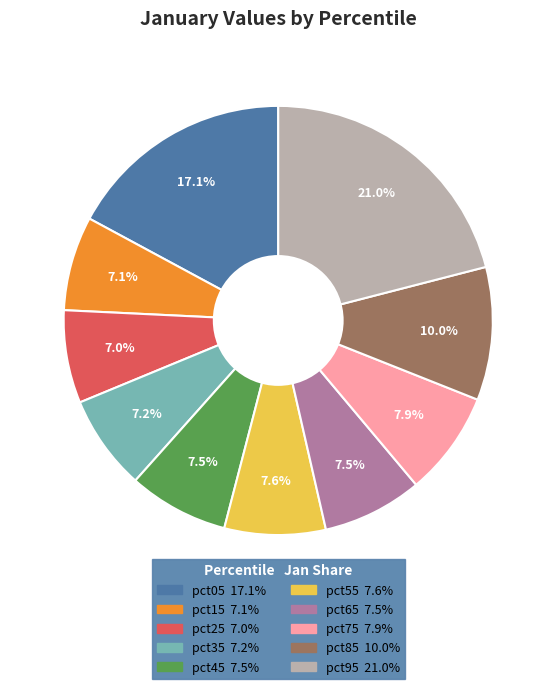

To the nearest percent, what is the average slice percentage?

10%